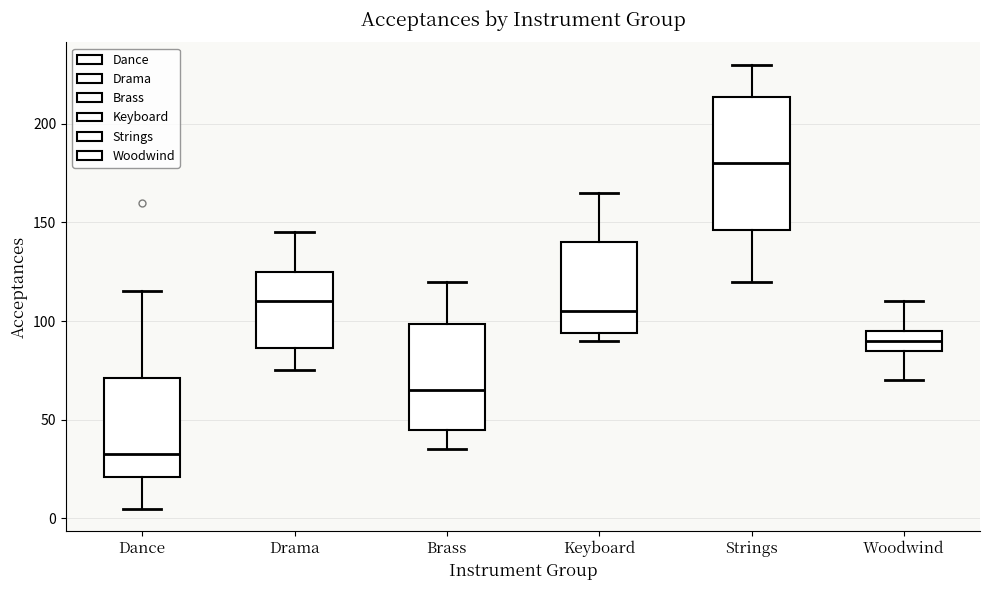

Which box's median line is the lowest?

Dance